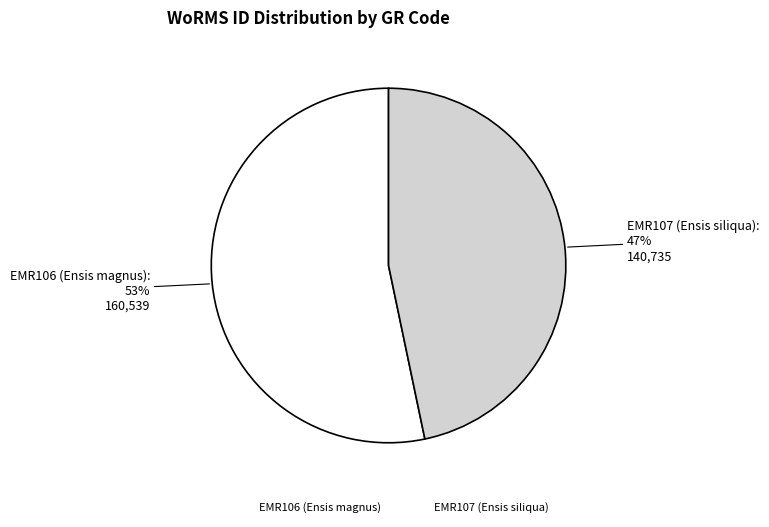

How many segments does this pie chart have?

2